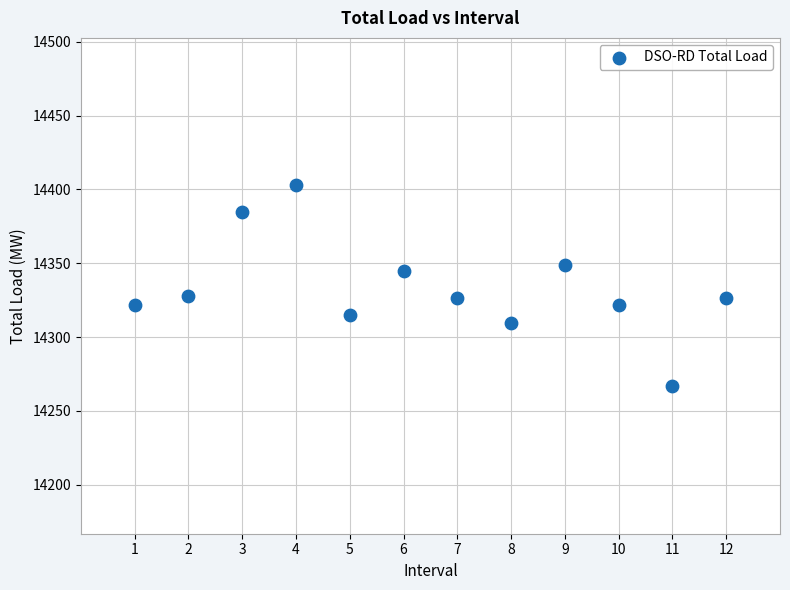

What is the range of X values (max minus min)?

11.0